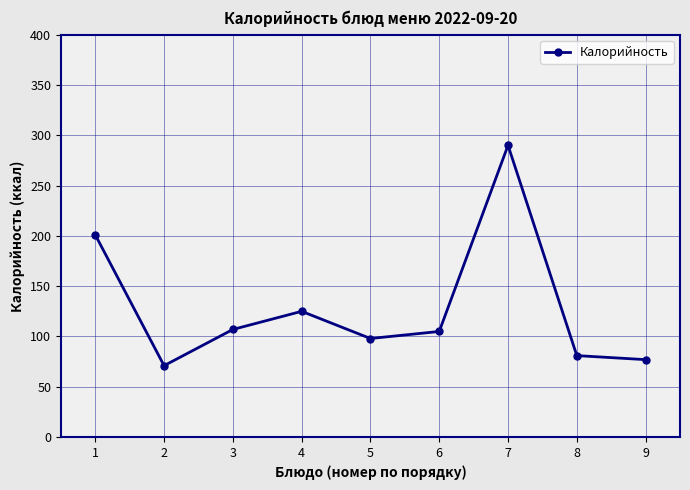

Reading left to right, extract all data points from this chart.

201	71	107	125	98	105	290	81	77